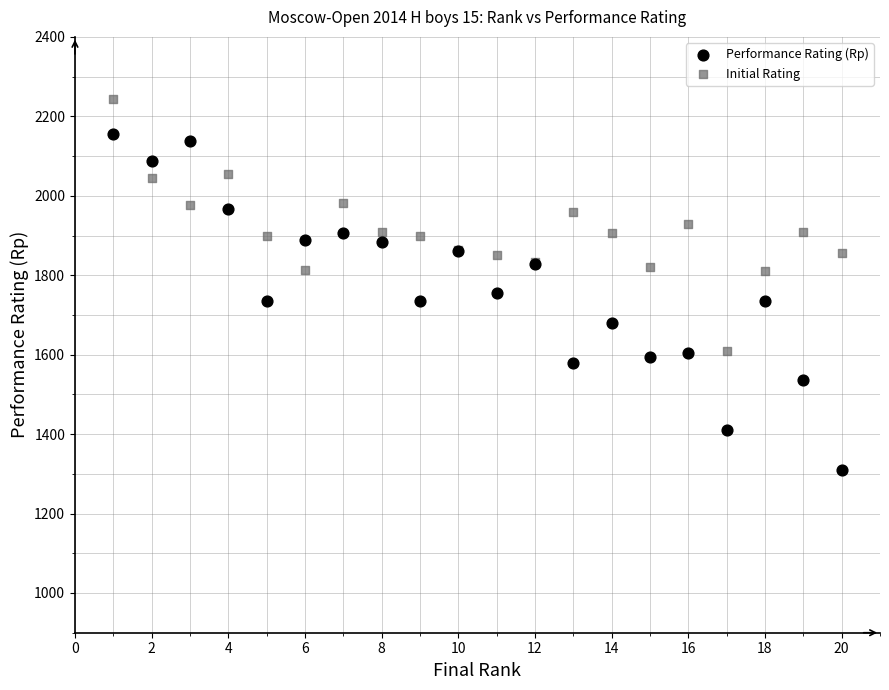

Which series has the largest Y range (max minus min)?

Performance Rating (Rp)